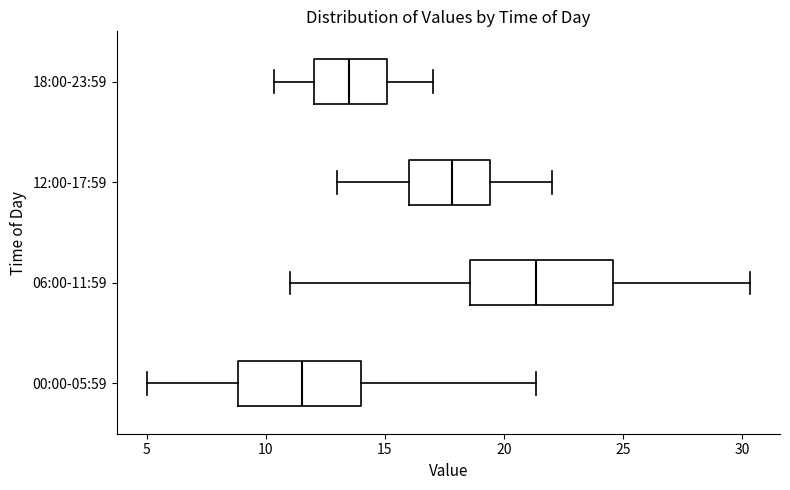

Which box is the widest, from its left edge to its right edge?

06:00-11:59